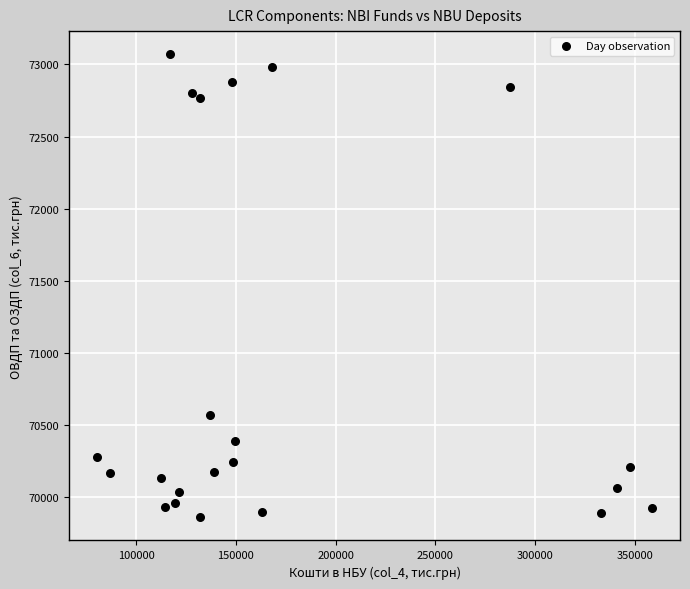

What is the range of Y values (max minus min)?

3208.6